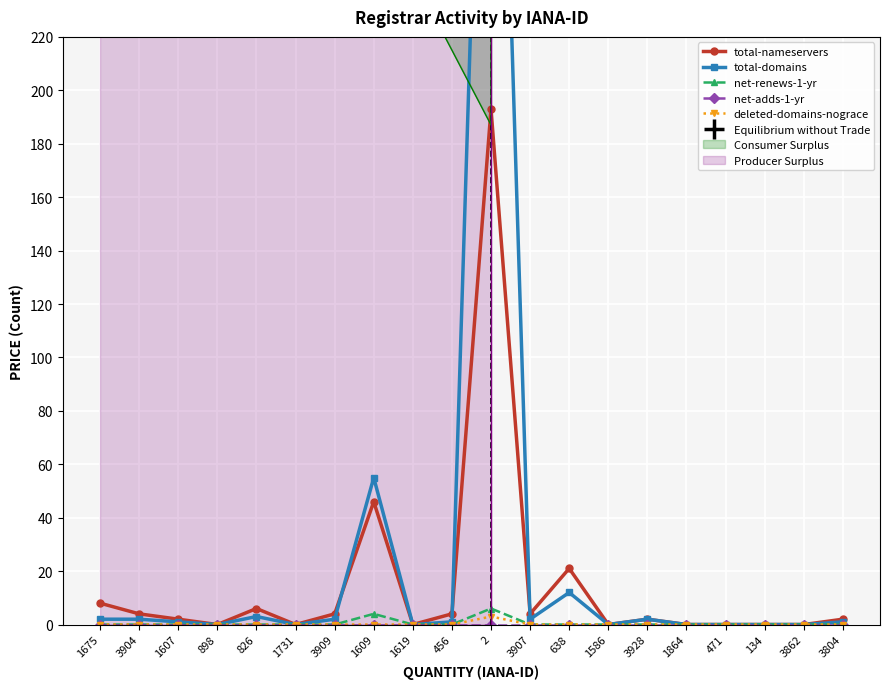

True or false: net-renews-1-yr and net-adds-1-yr cross at least once.

False